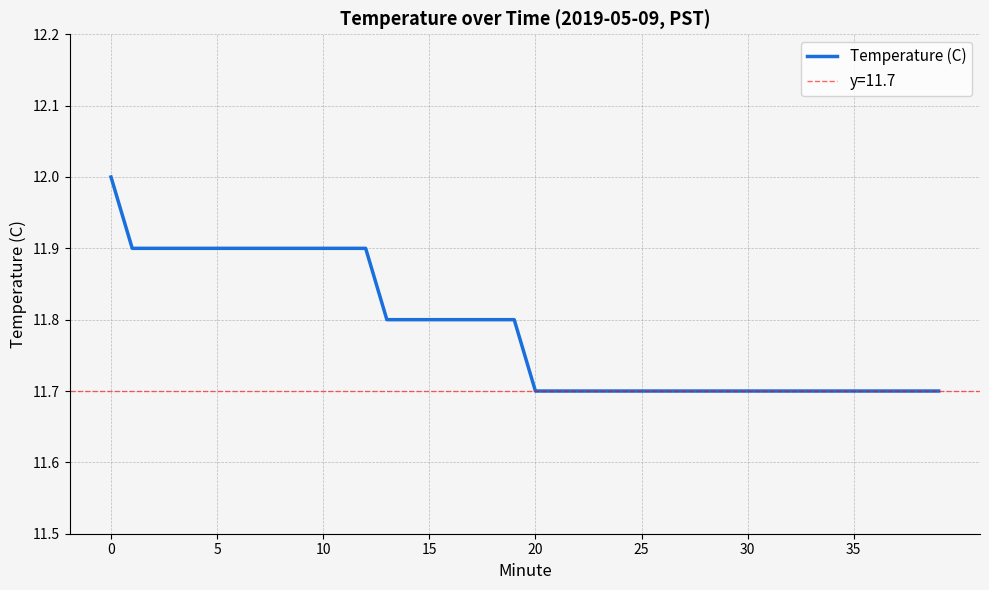

What is the label of the 20th point from the left?

19